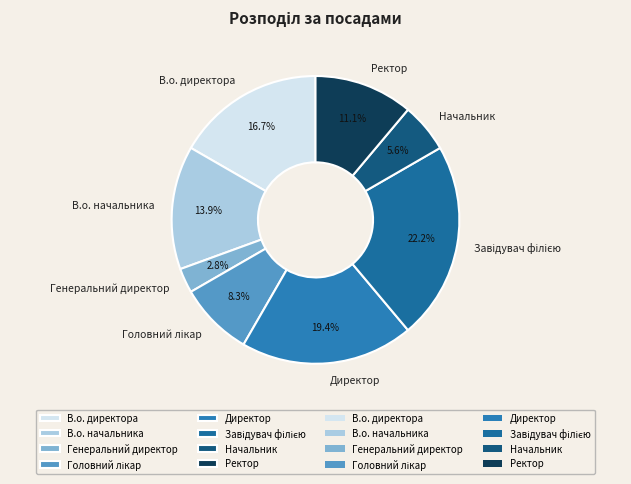

To the nearest percent, what is the average slice percentage?

12%